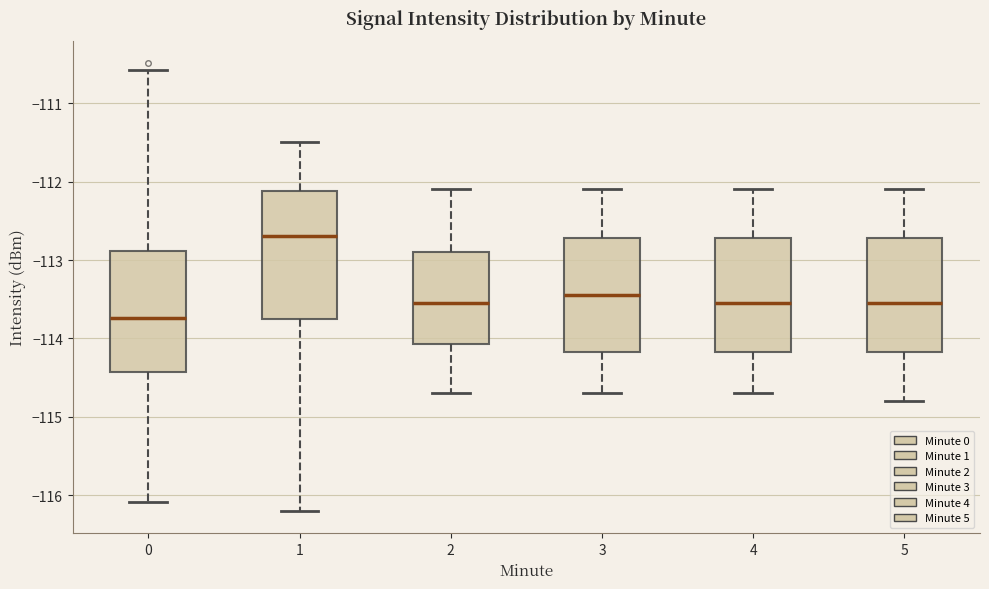

Reading left to right, read every box against the y-axis: the position of its median line, the range the box covers, and the ends of its whiskers. The values are not printed on the chart, so give them approximately, as read against the axis.

0: median -113.7, box -114.4 to -112.9, whiskers -116.1 to -110.6
1: median -112.7, box -113.8 to -112.1, whiskers -116.2 to -111.5
2: median -113.5, box -114.1 to -112.9, whiskers -114.7 to -112.1
3: median -113.4, box -114.2 to -112.7, whiskers -114.7 to -112.1
4: median -113.5, box -114.2 to -112.7, whiskers -114.7 to -112.1
5: median -113.5, box -114.2 to -112.7, whiskers -114.8 to -112.1